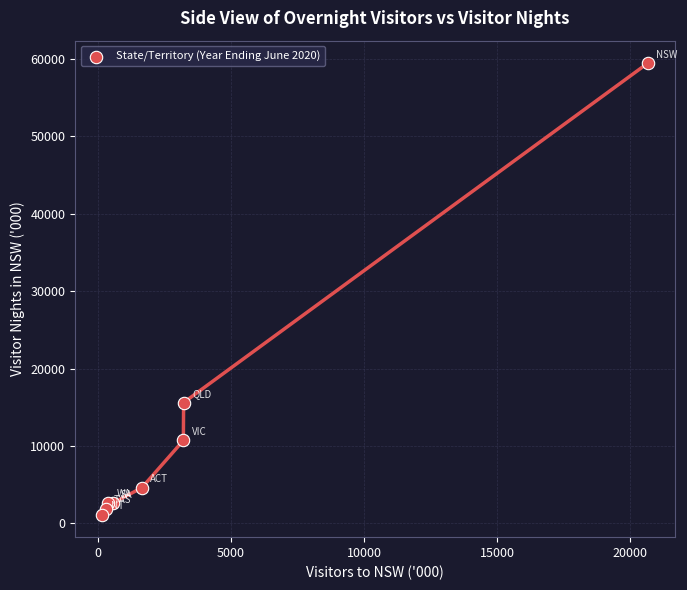

What Y value in the scatter plot is closest to 30292?

15599.4